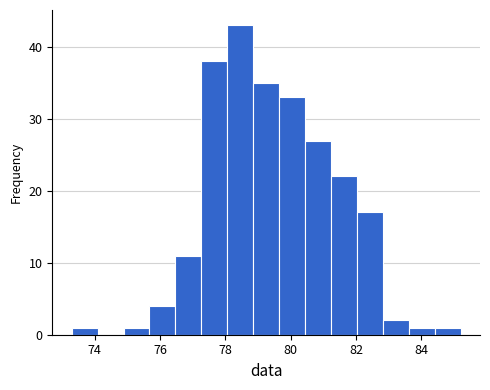

Around what value on the x-axis is the tallest bar? Give the approximate position of its centre, as read against the axis.

78.4